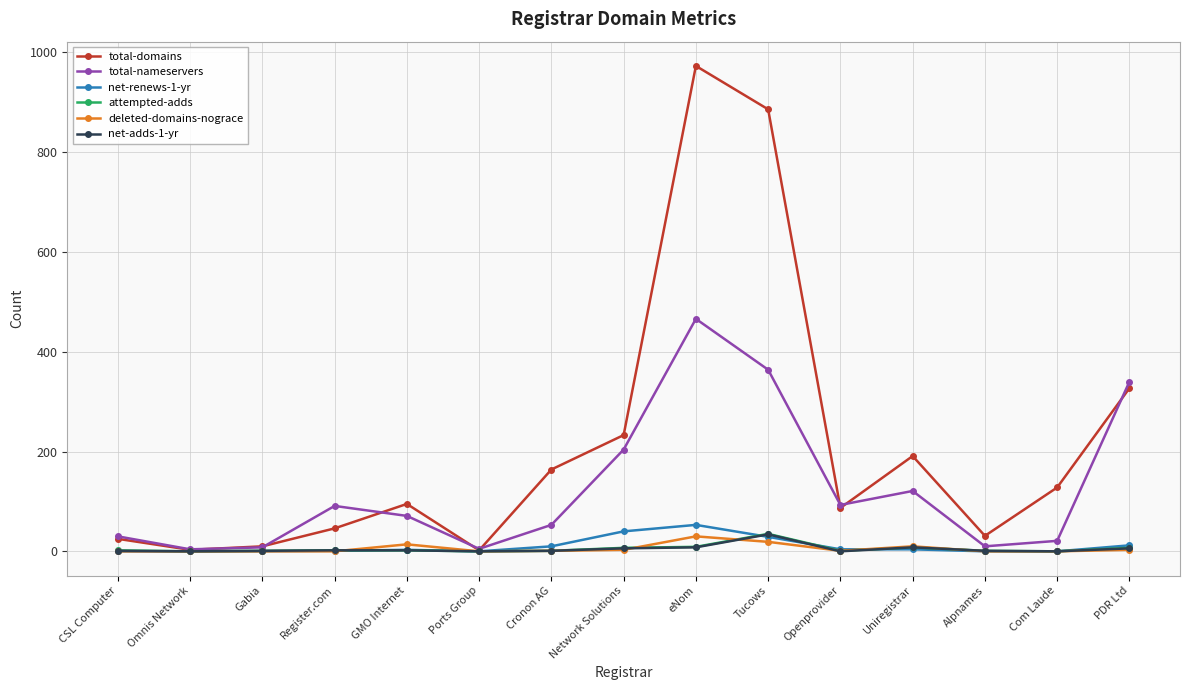

Which series changed the most between Tucows and Com Laude?

total-domains